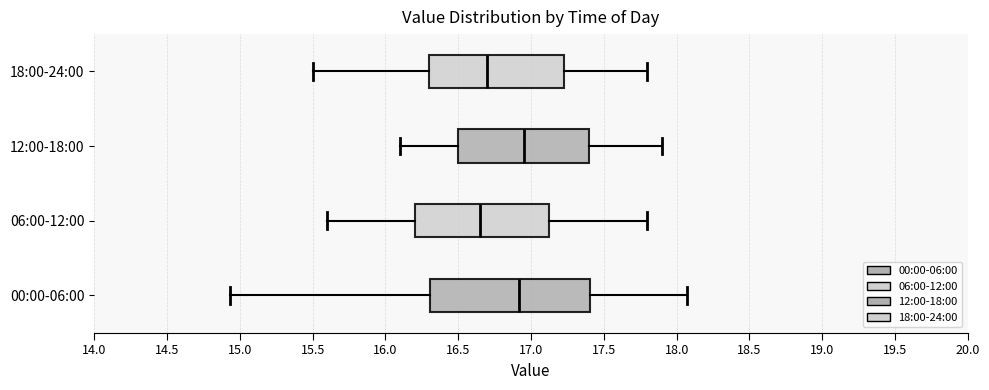

Where does the left whisker of the box for 00:00-06:00 end on the x-axis? The values are not printed on the chart, so give them approximately, as read against the axis.

14.95